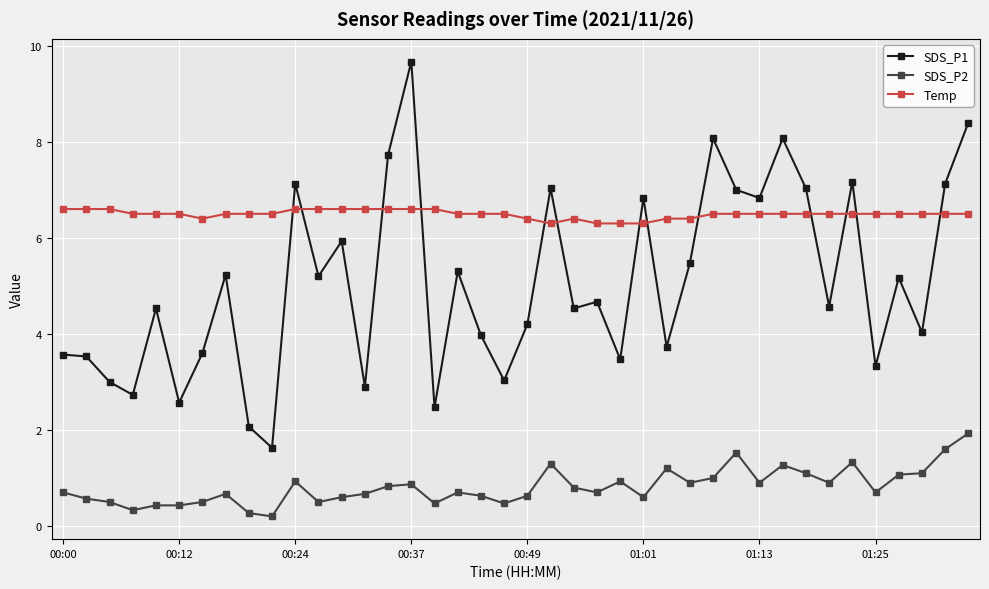

Is this an area chart (filled region under the line)?

No